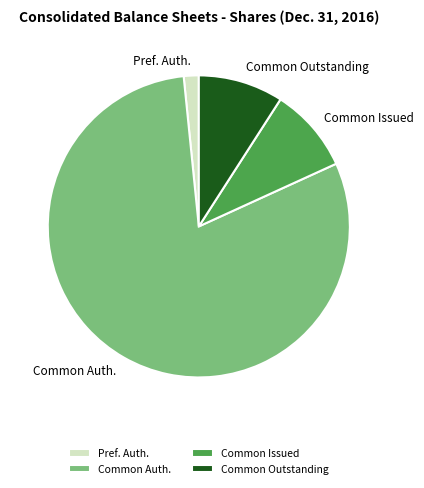

Count the number of slices in the pie.

4